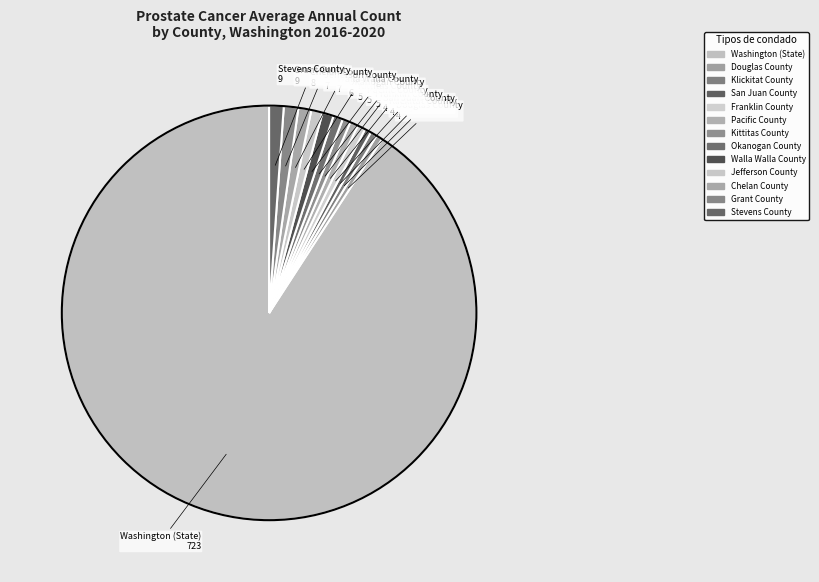

What is the largest slice in the pie chart?

Washington (State)